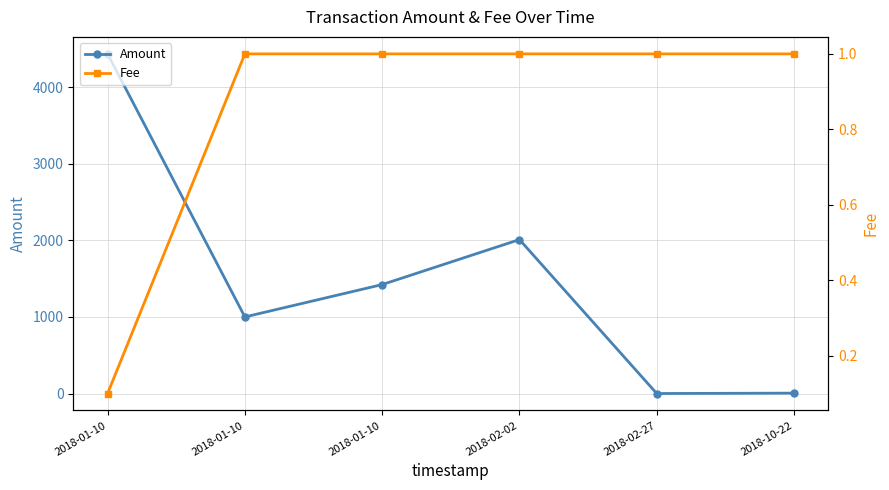

What are all the series names shown in the legend?

Amount, Fee